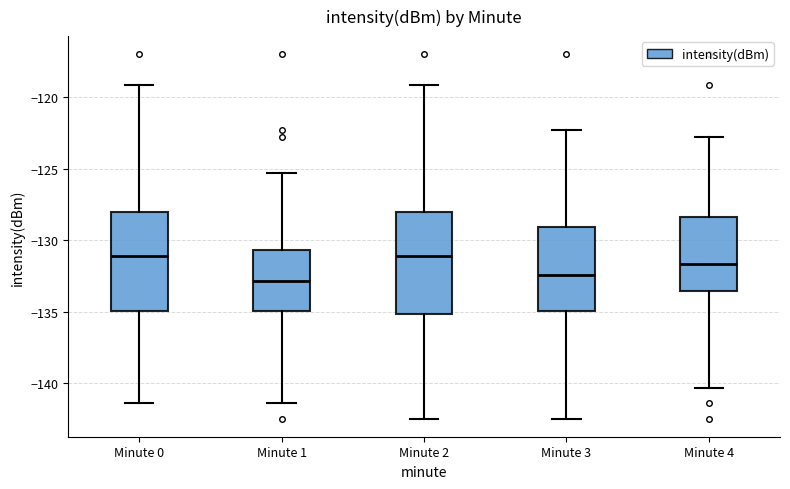

Where does the median line of the box for Minute 3 sit on the y-axis? The values are not printed on the chart, so give them approximately, as read against the axis.

-132.5